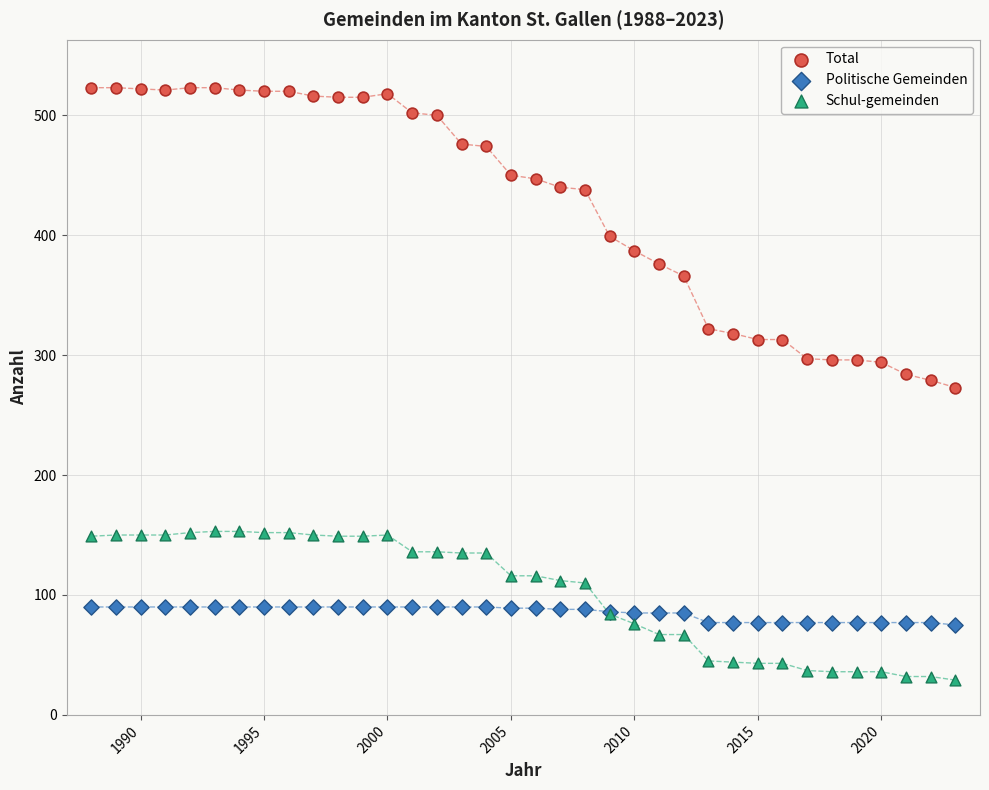

Which series reaches the minimum Y coordinate?

Schul-gemeinden